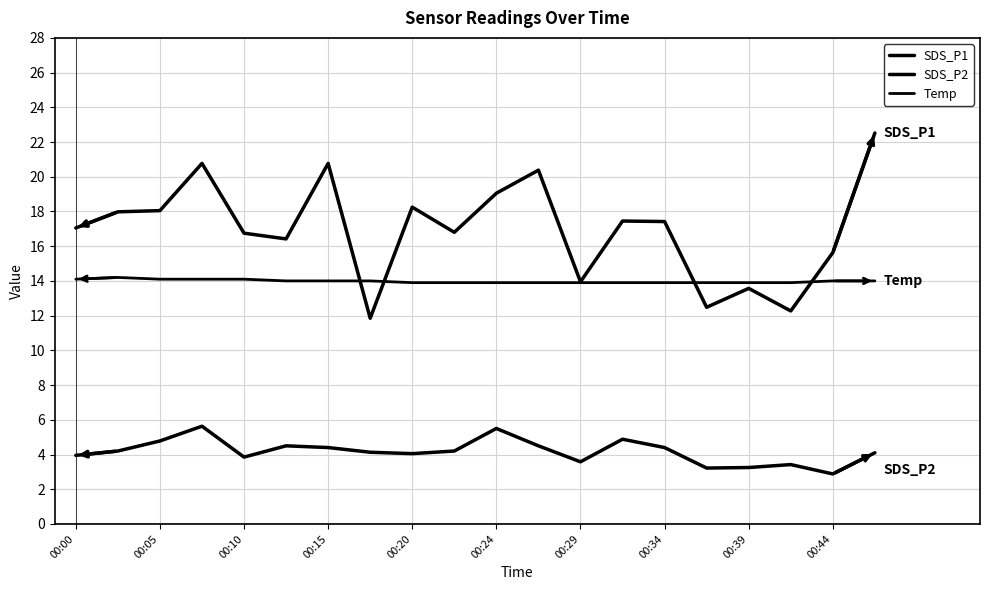

True or false: Temp and SDS_P1 intersect in this chart.

True